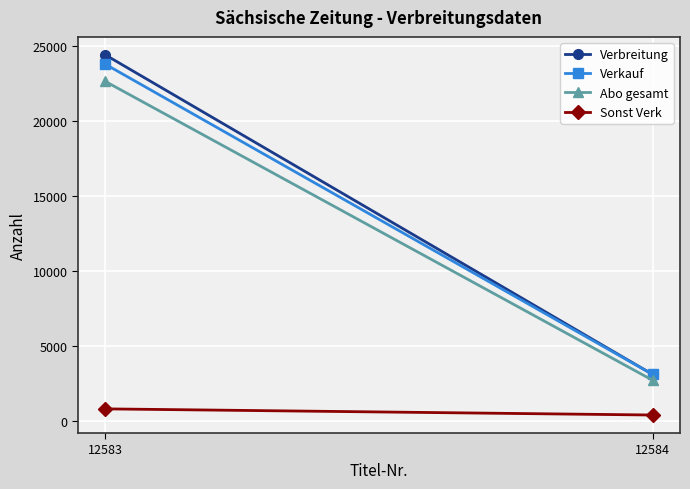

What is the smallest value displayed?

388